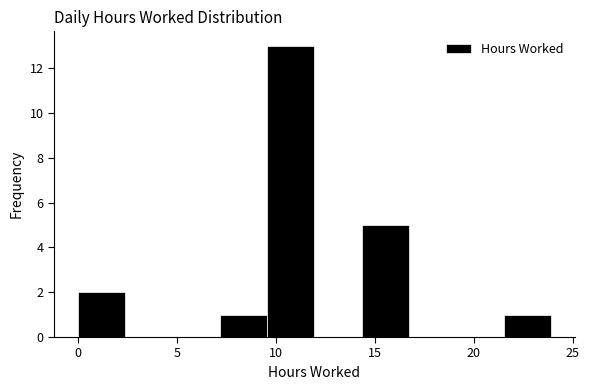

What is the height of the bar covering 9.5 to 12.0 on the x-axis? Neither the bar edges nor the heights are printed on the chart, so give them approximately, as read against the axes.

13